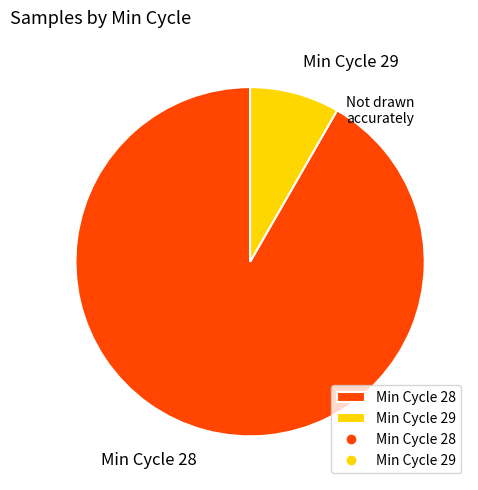

Rank the categories by value from highest to lowest.

Min Cycle 28, Min Cycle 29